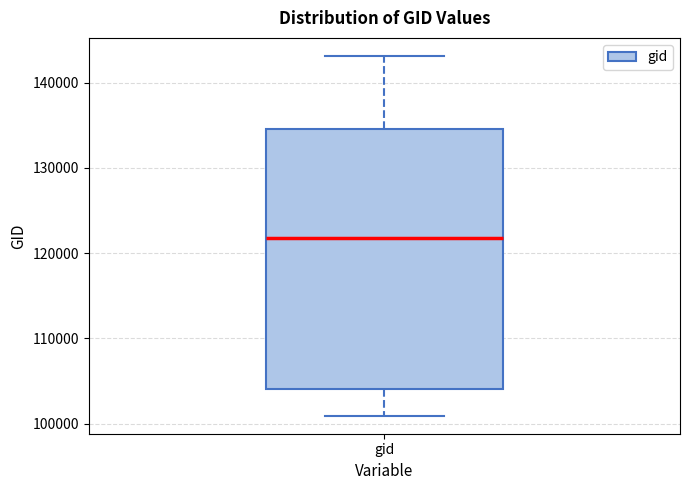

Read this box plot against the y-axis: the position of the median line, the range covered by the box, and the ends of both whiskers. The values are not printed on the chart, so give them approximately, as read against the axis.

median 122000, box 104000 to 135000, whiskers 101000 to 143000